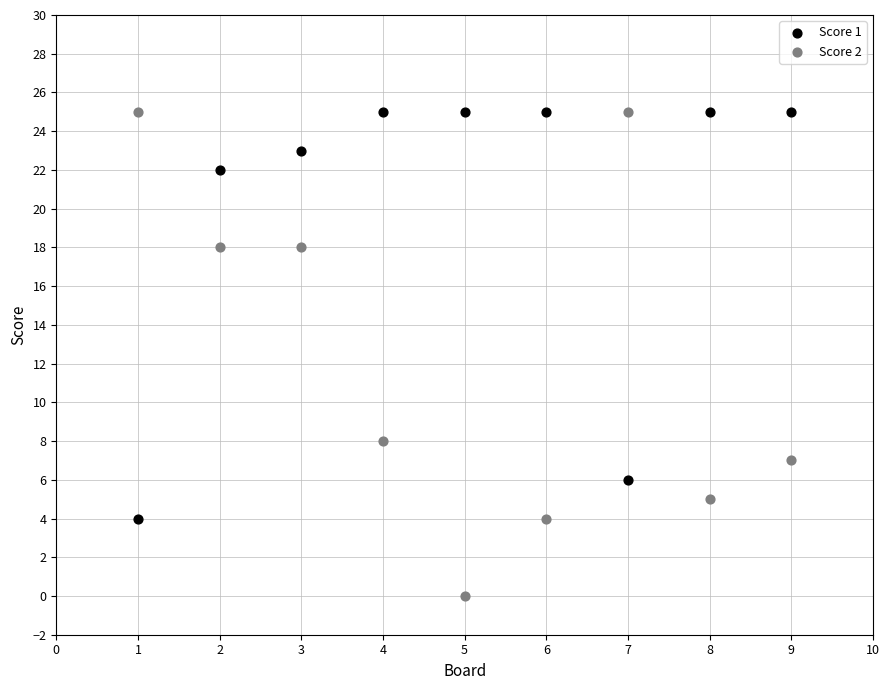

What are all the series names shown in the legend?

Score 1, Score 2